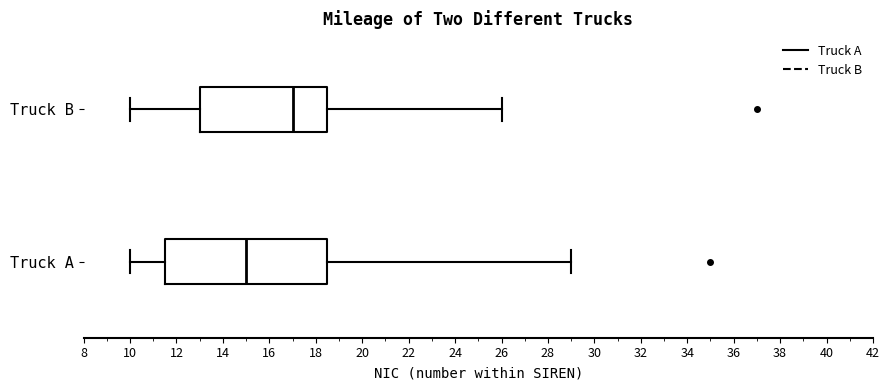

Which box is the widest, from its left edge to its right edge?

Truck A